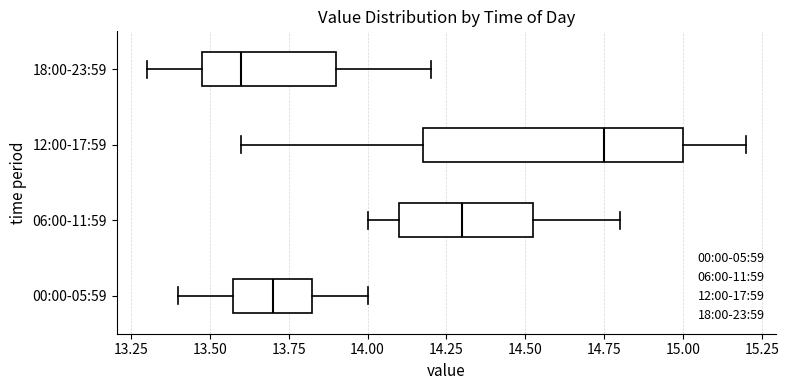

Where does the right whisker of the box for 12:00-17:59 end on the x-axis? The values are not printed on the chart, so give them approximately, as read against the axis.

15.20